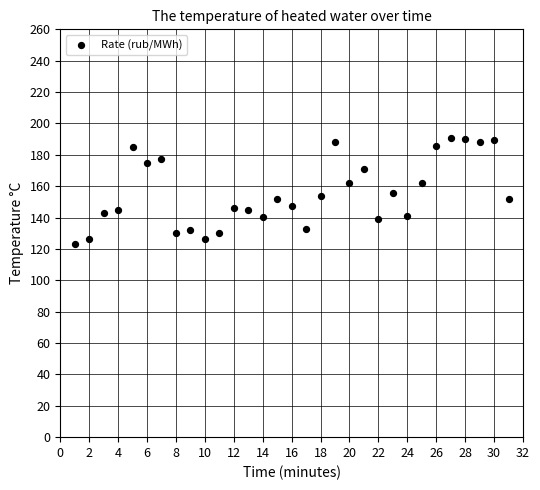

What is the range of X values (max minus min)?

30.0